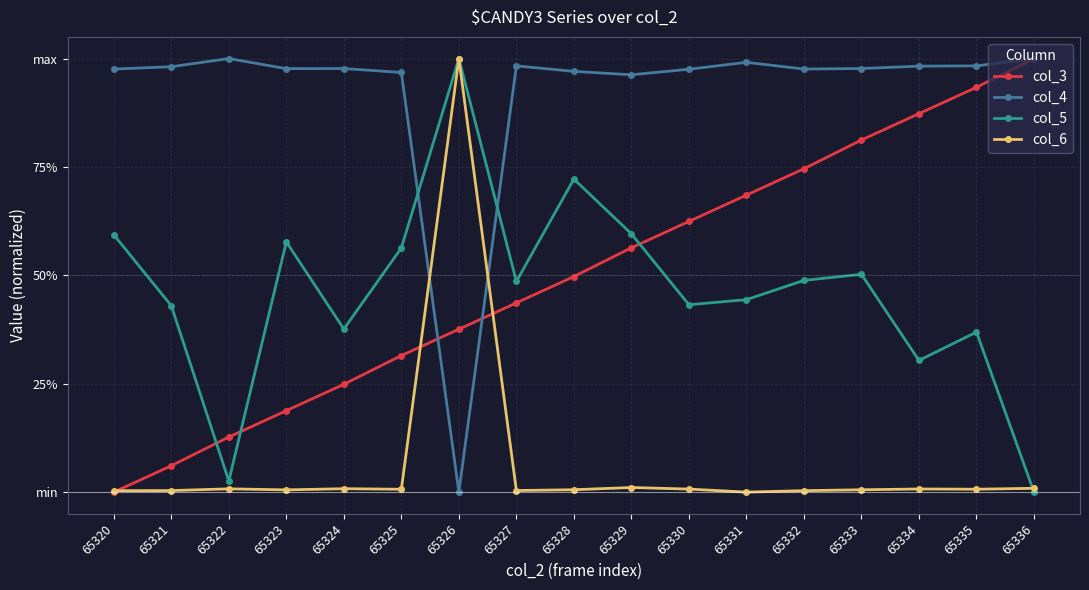

What are all the series names shown in the legend?

col_3, col_4, col_5, col_6